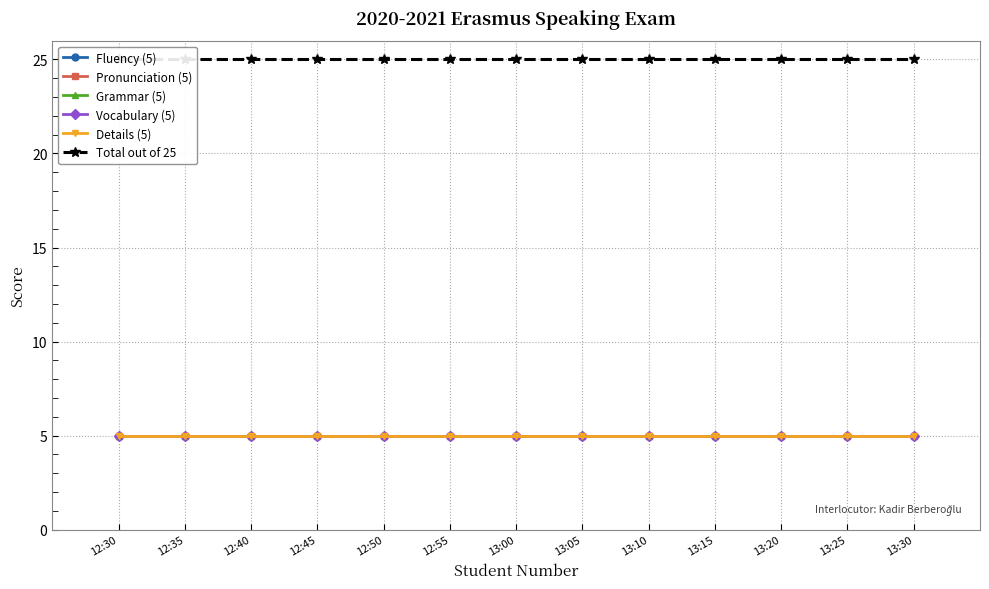

Which label corresponds to the largest value in the chart?

12:30